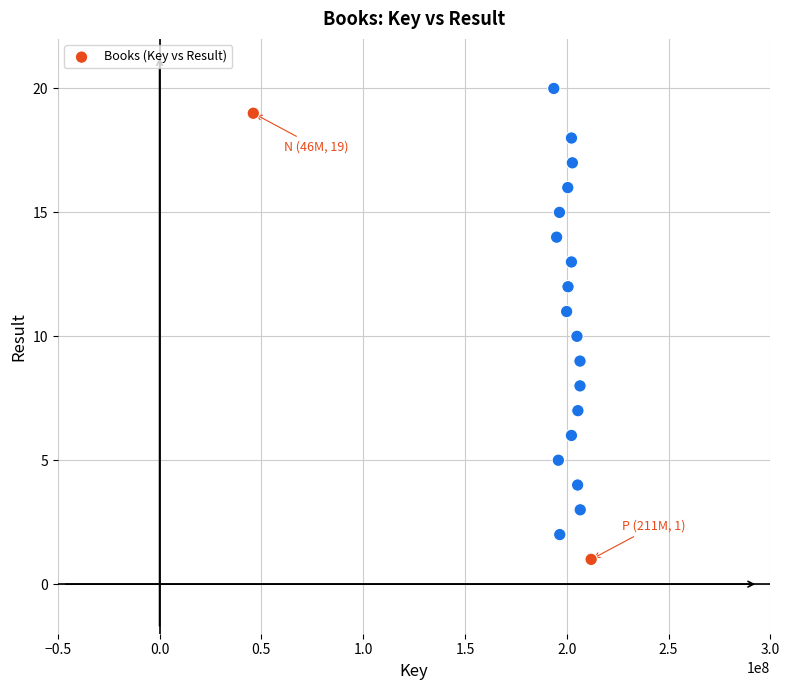

What is the range of Y values (max minus min)?

19